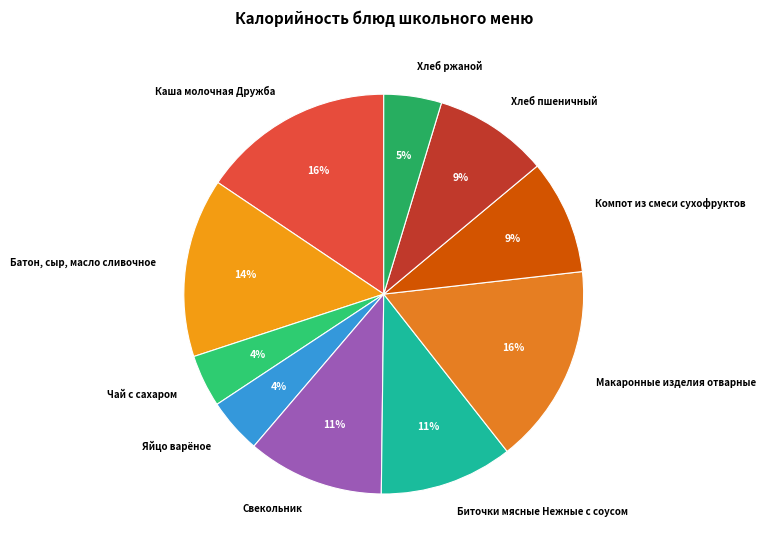

To the nearest percent, what percentage of the pie is Батон, сыр, масло сливочное?

14%